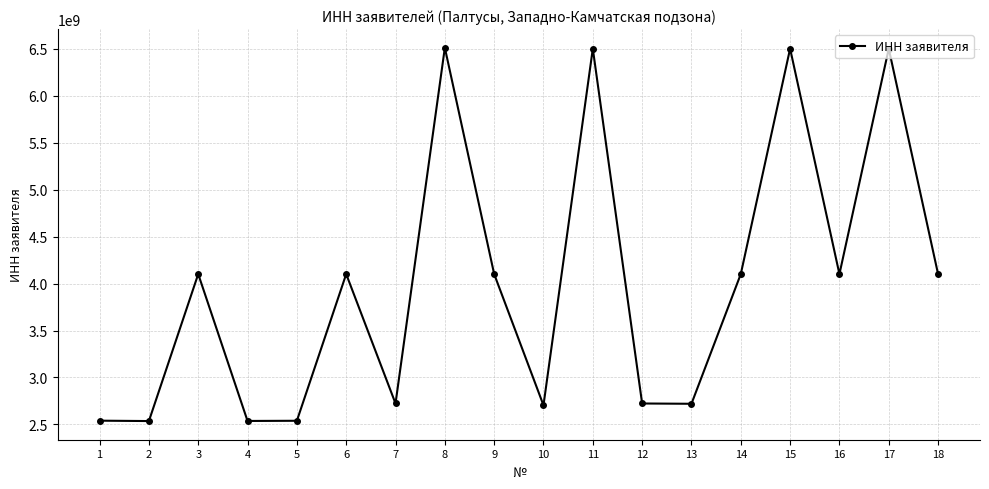

What is the sum of all values?

71643833498